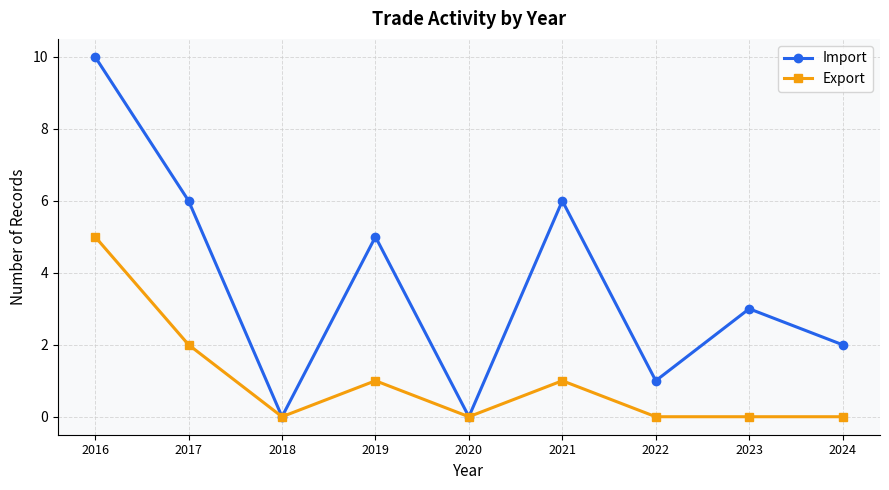

Is the value of Import at 2021 greater than the value of Export at 2020?

Yes